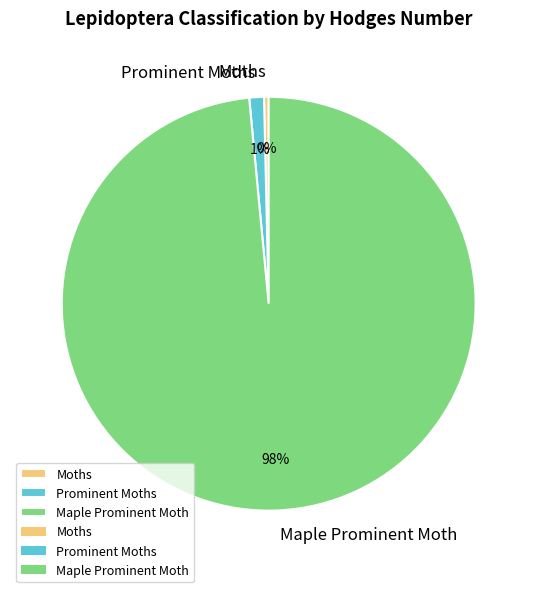

To the nearest percent, what portion does Prominent Moths represent?

1%